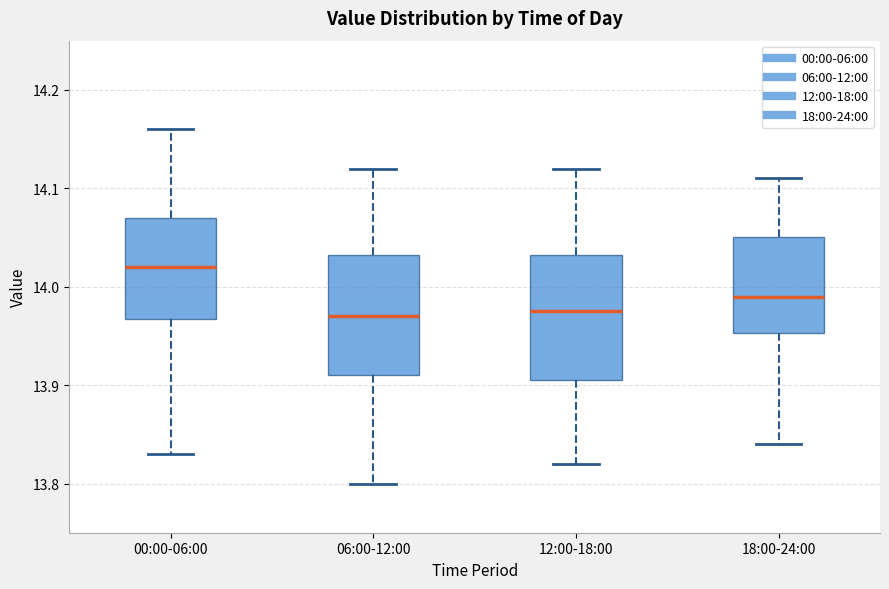

Where does the upper whisker of the box for 00:00-06:00 end on the y-axis? The values are not printed on the chart, so give them approximately, as read against the axis.

14.16